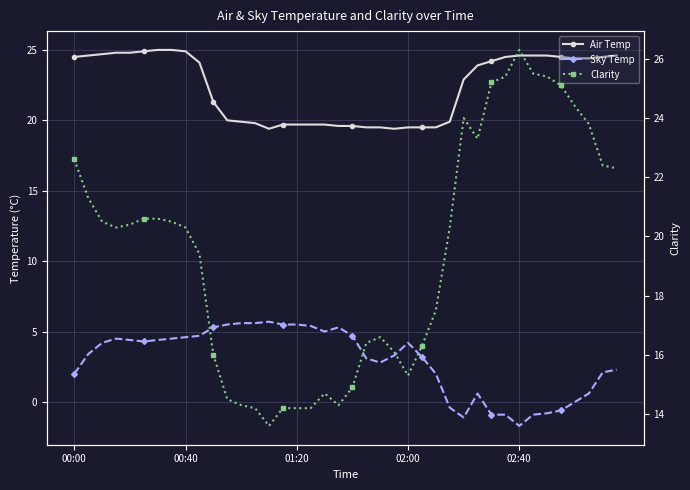

How many lines are shown in the chart?

3